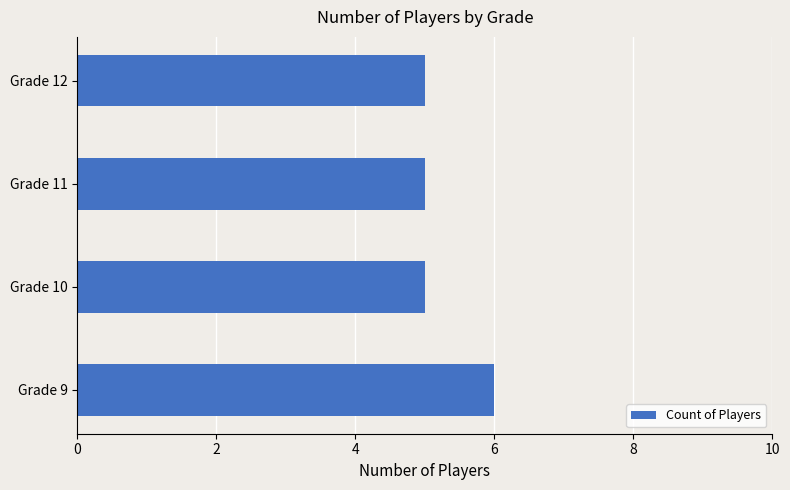

Does the chart contain stacked bars?

No